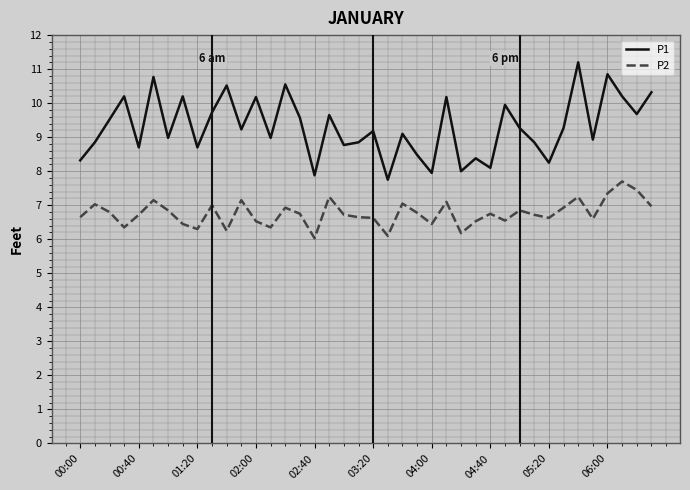

True or false: P1 and P2 cross at least once.

False